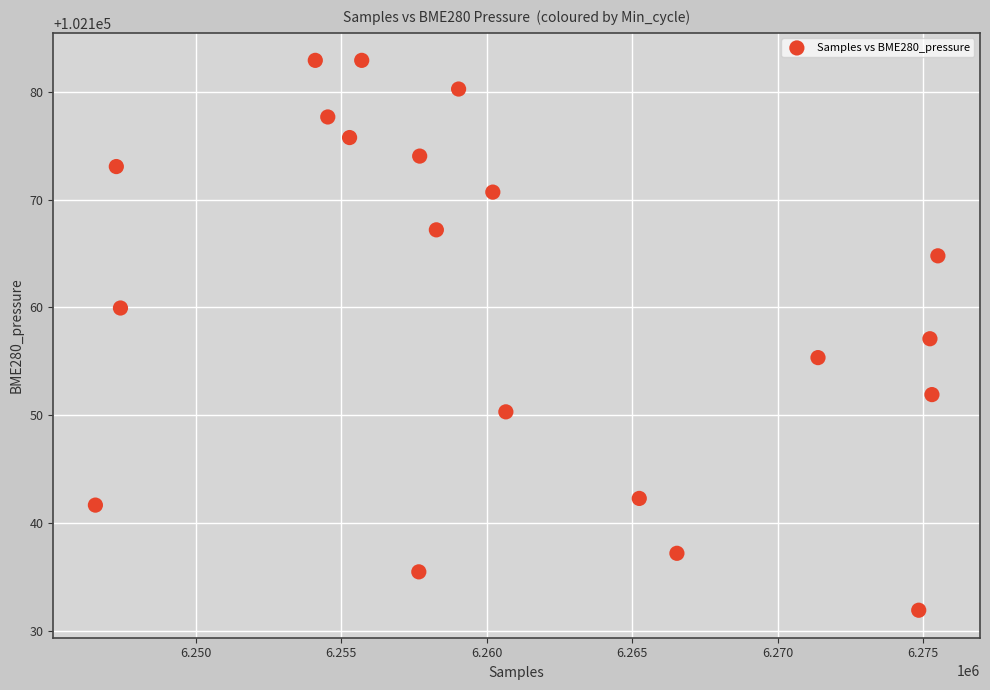

What is the range of Y values (max minus min)?

51.0